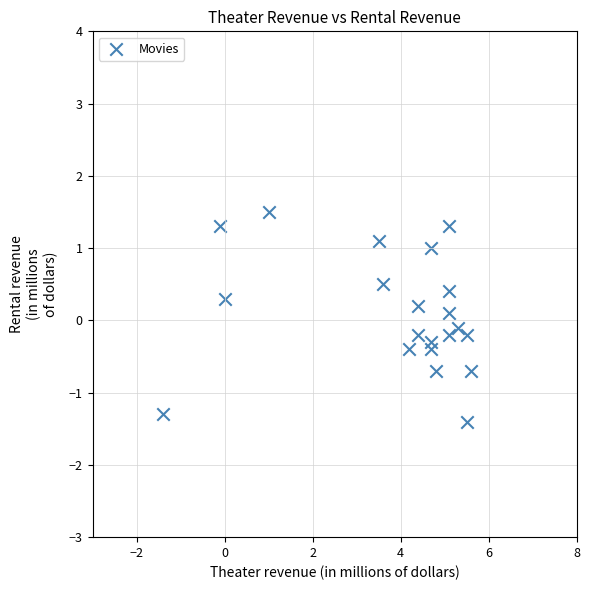

What is the range of X values (max minus min)?

7.0